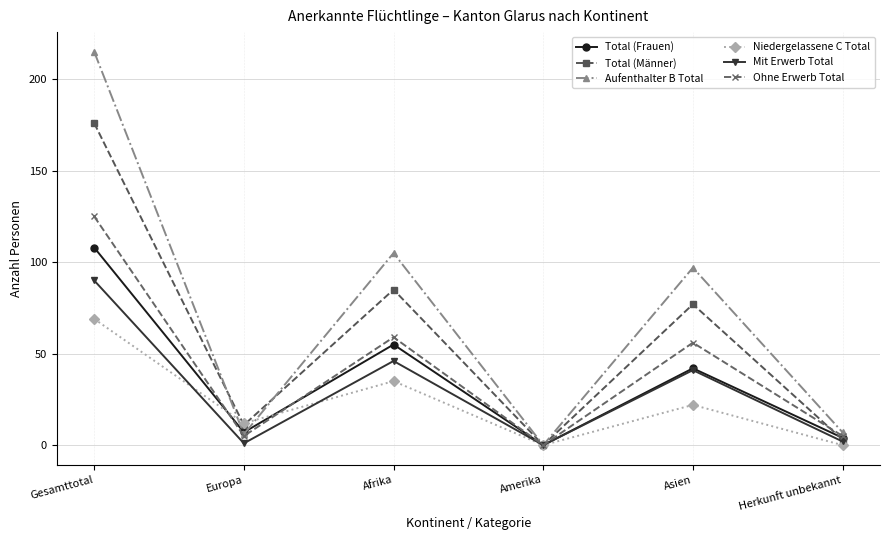

Does the chart display data point markers on the line(s)?

Yes